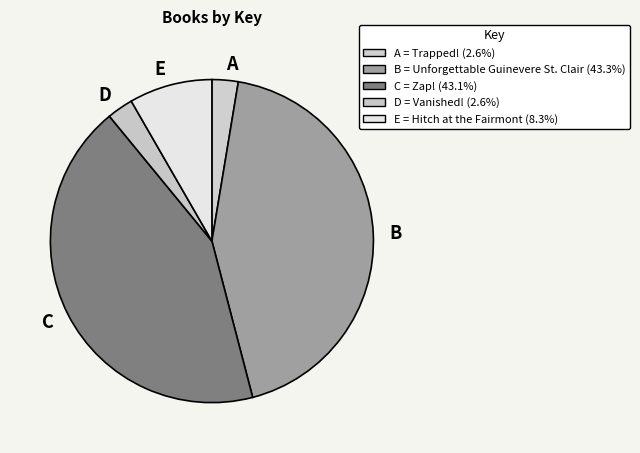

Which has a higher value, E or B?

B